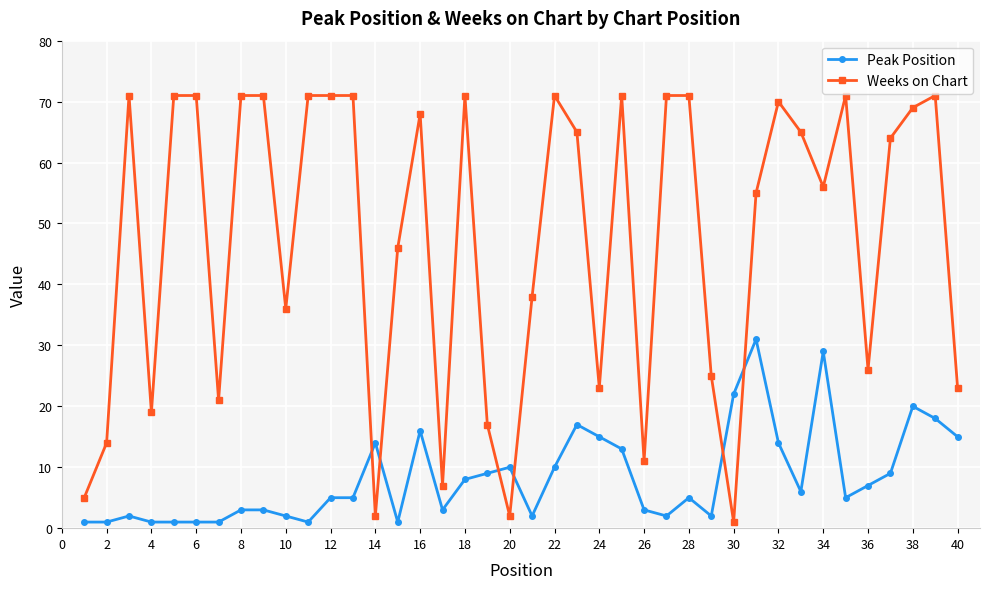

Reading left to right, transcribe all the data shown in this chart.

Peak Position: 1	1	2	1	1	1	1	3	3	2	1	5	5	14	1	16	3	8	9	10	2	10	17	15	13	3	2	5	2	22	31	14	6	29	5	7	9	20	18	15
Weeks on Chart: 5	14	71	19	71	71	21	71	71	36	71	71	71	2	46	68	7	71	17	2	38	71	65	23	71	11	71	71	25	1	55	70	65	56	71	26	64	69	71	23